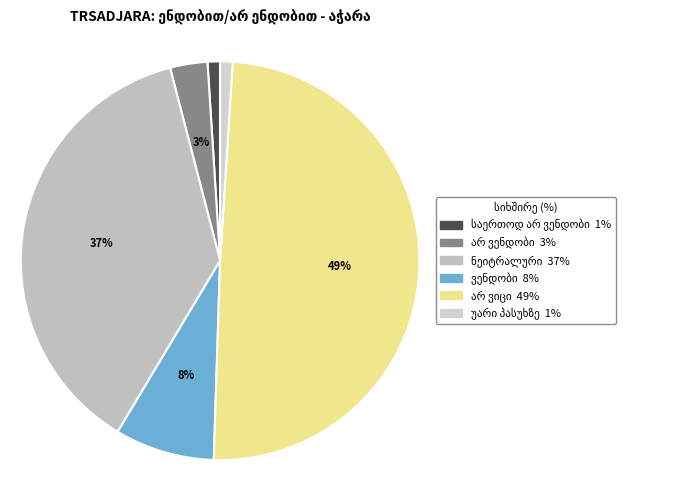

To the nearest percent, what is the average slice percentage?

17%